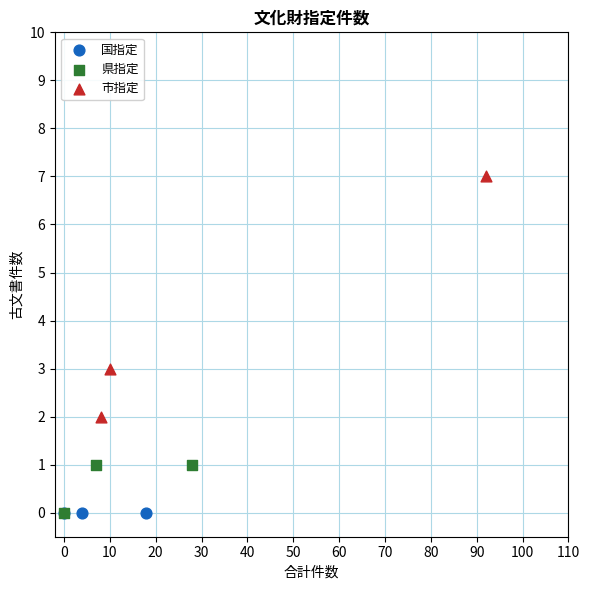

Which series reaches the maximum Y coordinate?

市指定